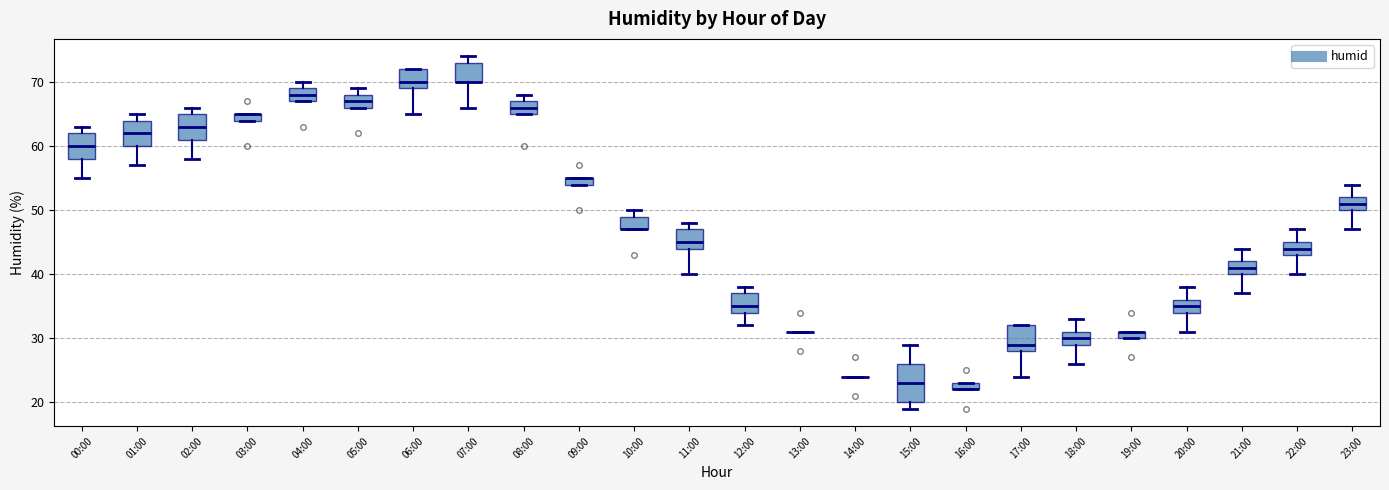

Where is the lower edge of the box for 01:00 on the y-axis? The values are not printed on the chart, so give them approximately, as read against the axis.

60